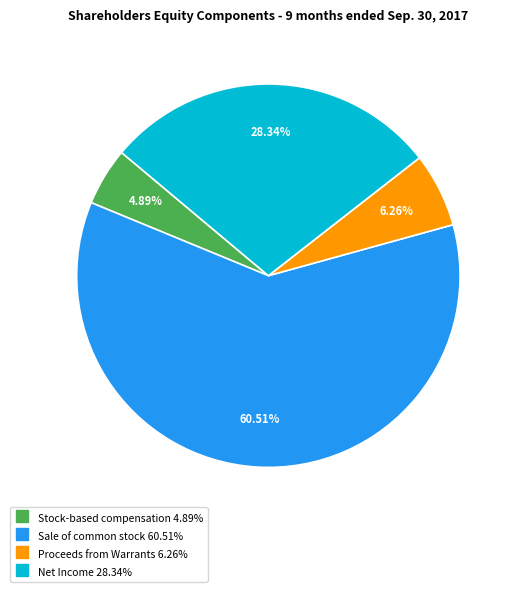

Is there any slice that represents more than half of the pie?

Yes